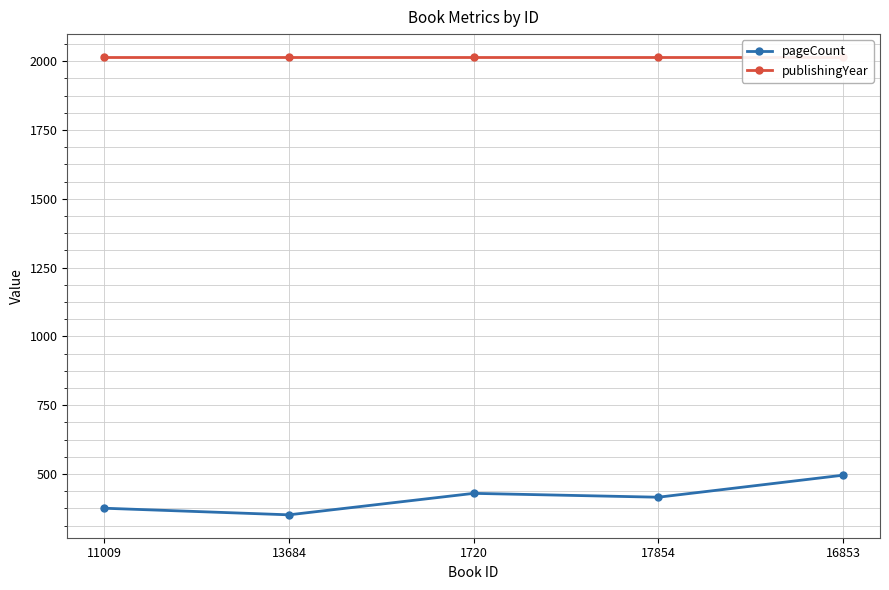

Reading right to left, extract all data points from this chart.

pageCount: 16853=496	17854=416	1720=430	13684=352	11009=376
publishingYear: 16853=2015	17854=2015	1720=2015	13684=2015	11009=2015